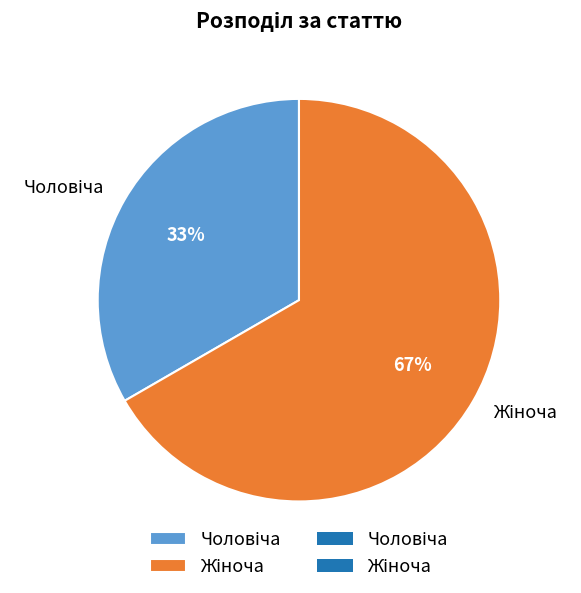

To the nearest percent, what is the average slice percentage?

50%